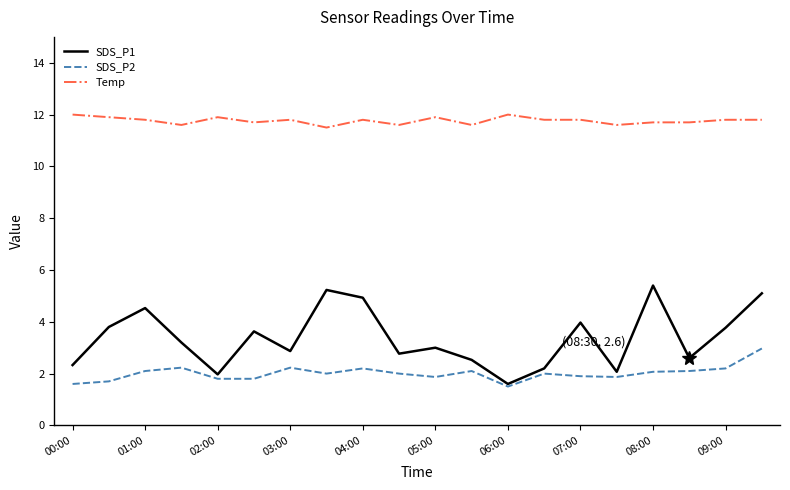

Which series has the largest range (max minus min)?

SDS_P1